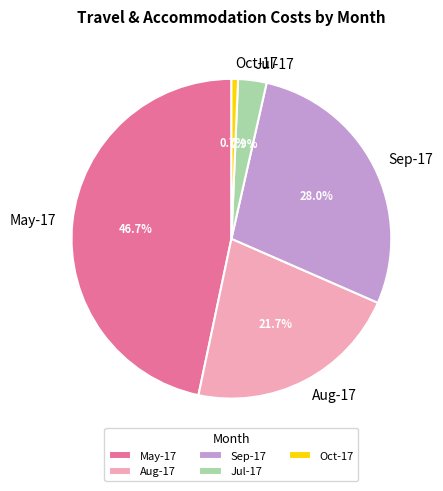

How much of the chart is everything except Jul-17?

97.1%